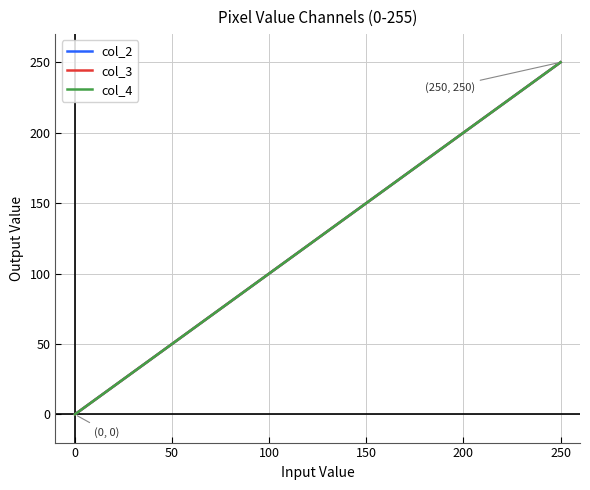

What is the value of the col_3 point at the 10th from the left?

90